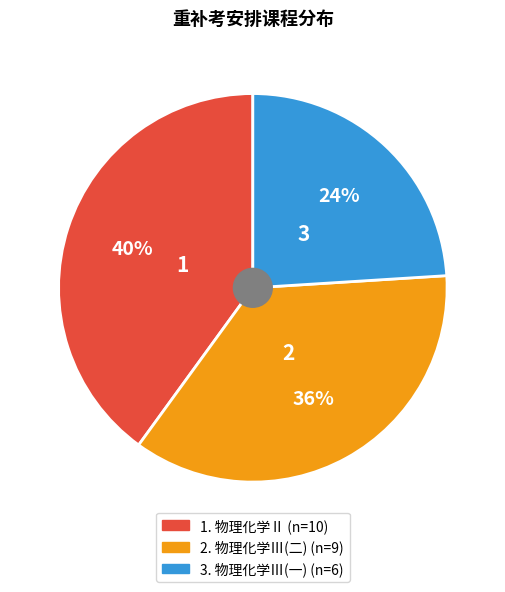

Does any single category account for the majority?

No